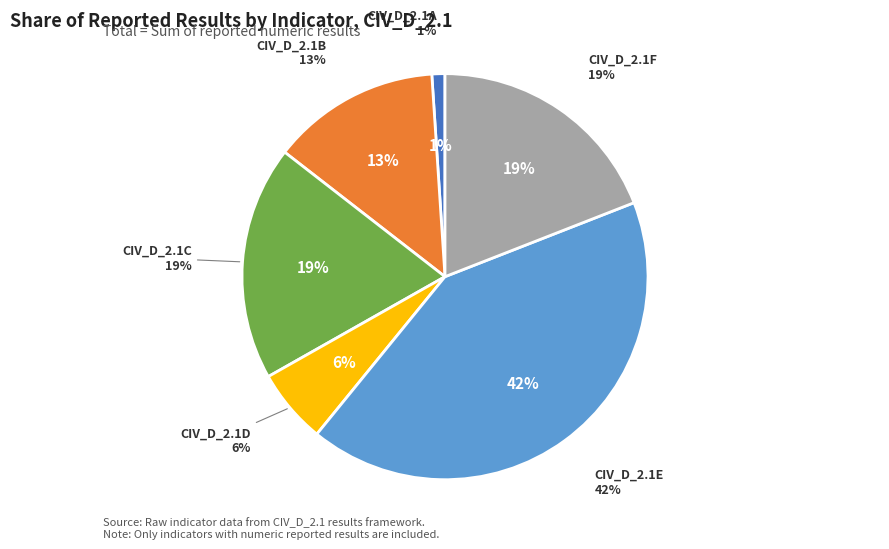

Rank the categories by value from lowest to highest.

CIV_D_2.1A, CIV_D_2.1D, CIV_D_2.1B, CIV_D_2.1C, CIV_D_2.1F, CIV_D_2.1E